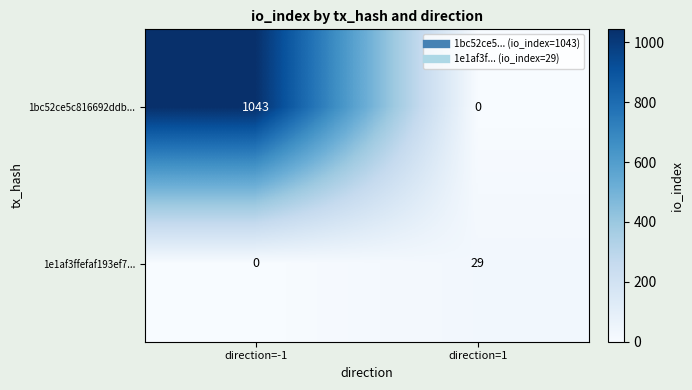

Rank the series by their maximum value, from highest to lowest.

1bc52ce5c816692ddb..., 1e1af3ffefaf193ef7...